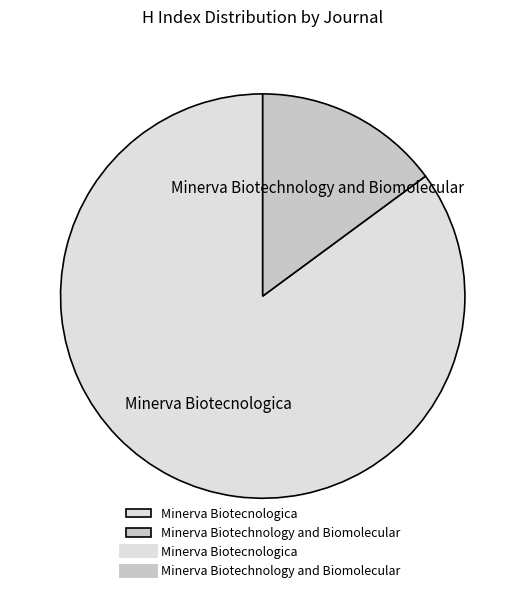

What is the ratio of the value at Minerva Biotecnologica to the value at Minerva Biotechnology and Biomolecular?

5.7